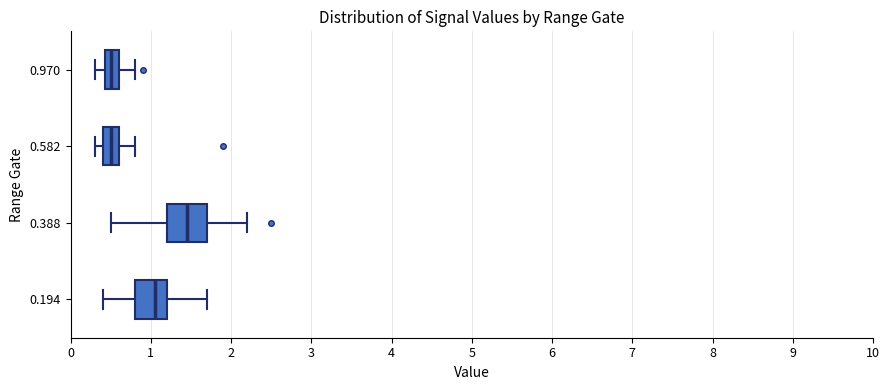

Comparing the boxes themselves (not the whiskers), which one is the widest?

0.388